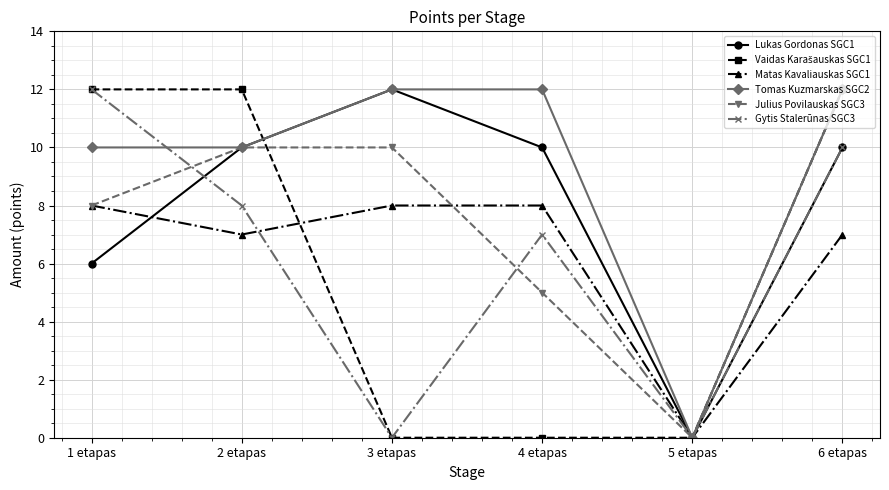

What is the spread (max minus min) of values at 3 etapas?

12